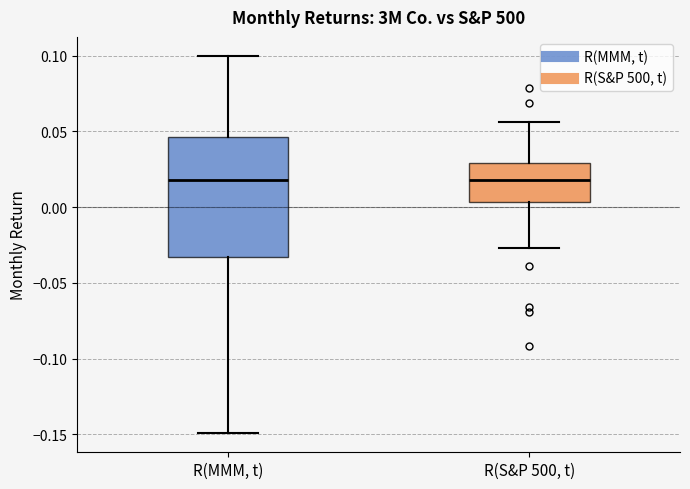

Reading left to right, transcribe this box plot: for each box, give where its median line is, the range the box spans, and where its two whiskers end, as read against the y-axis. The values are not printed on the chart, so give them approximately, as read against the axis.

R(MMM, t): median 0.020, box -0.035 to 0.045, whiskers -0.150 to 0.100
R(S&P 500, t): median 0.020, box 0.005 to 0.030, whiskers -0.025 to 0.055